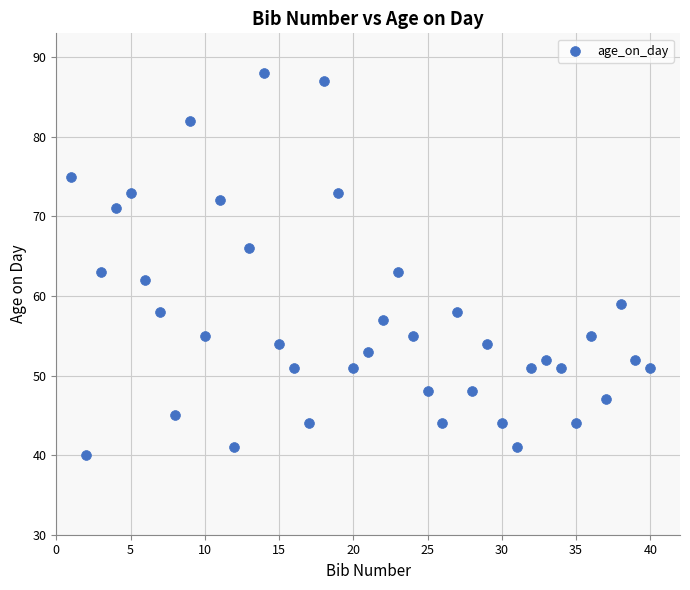

What is the range of Y values (max minus min)?

48